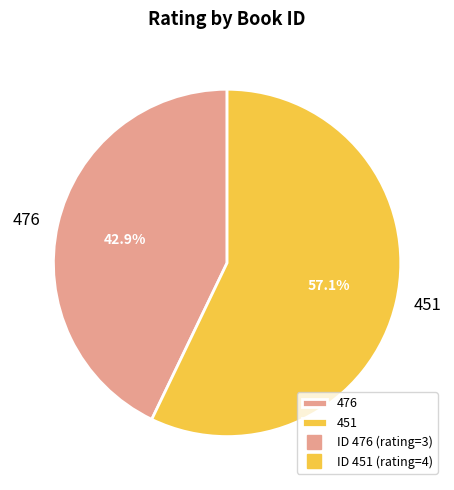

Which has a higher value, 451 or 476?

451